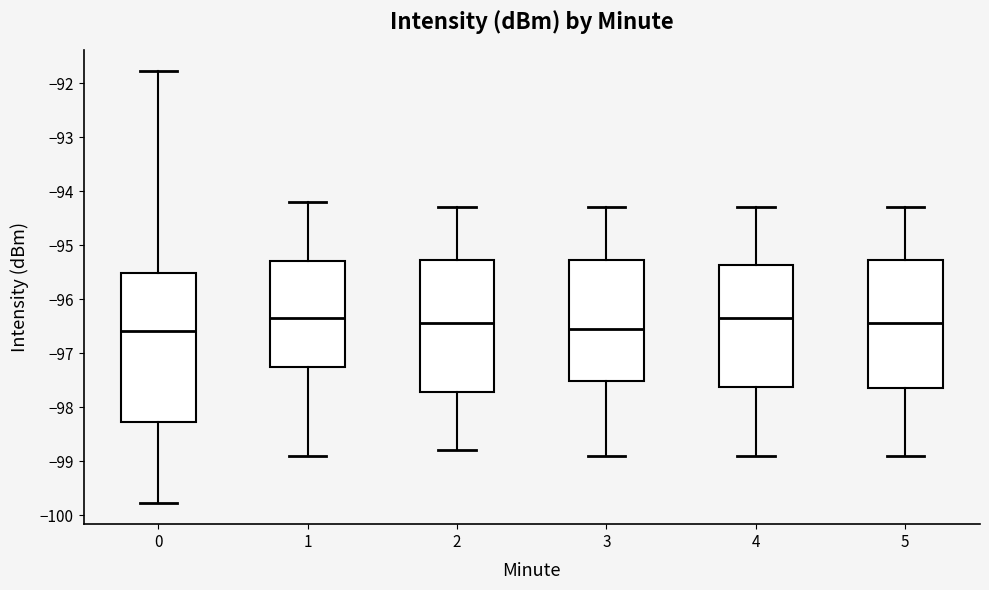

Where does the lower whisker of the box at x = 4 end on the y-axis? The values are not printed on the chart, so give them approximately, as read against the axis.

-98.9